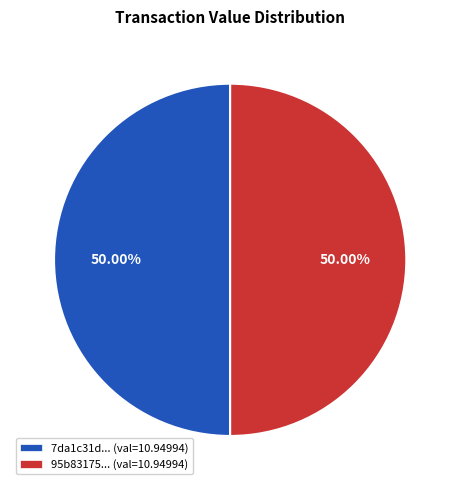

Count the number of slices in the pie.

2